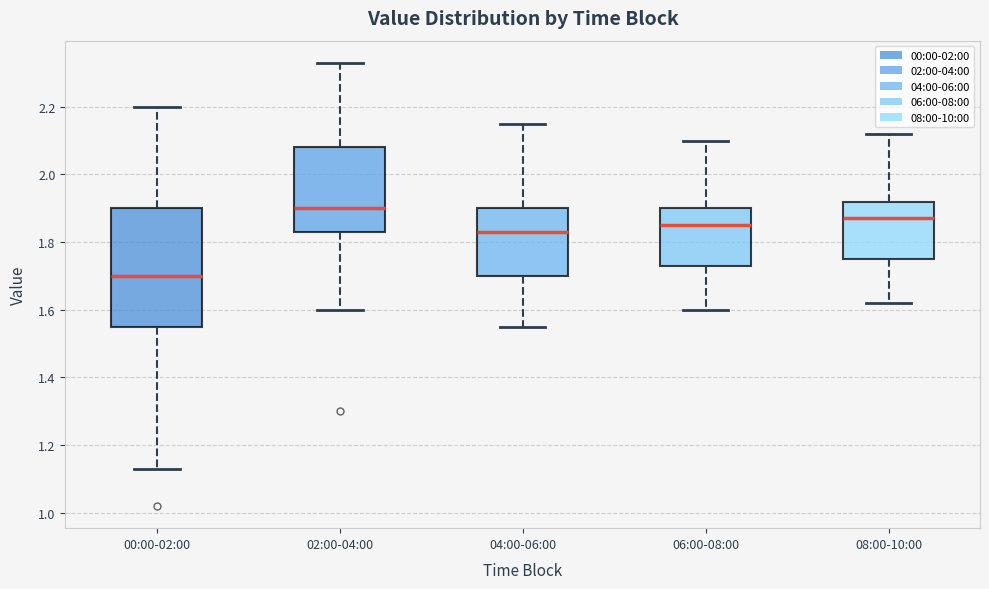

Reading left to right, transcribe this box plot: for each box, give where its median line is, the range the box spans, and where its two whiskers end, as read against the y-axis. The values are not printed on the chart, so give them approximately, as read against the axis.

00:00-02:00: median 1.70, box 1.56 to 1.90, whiskers 1.14 to 2.20
02:00-04:00: median 1.90, box 1.84 to 2.08, whiskers 1.60 to 2.34
04:00-06:00: median 1.84, box 1.70 to 1.90, whiskers 1.56 to 2.16
06:00-08:00: median 1.86, box 1.74 to 1.90, whiskers 1.60 to 2.10
08:00-10:00: median 1.88, box 1.76 to 1.92, whiskers 1.62 to 2.12